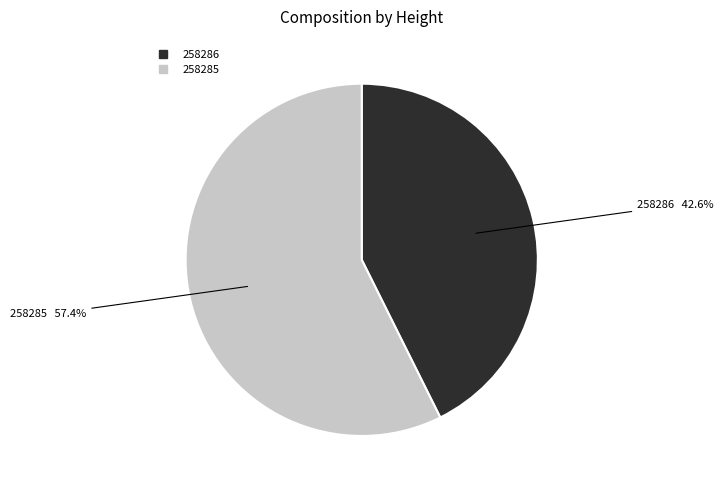

How many slices are in this pie chart?

2